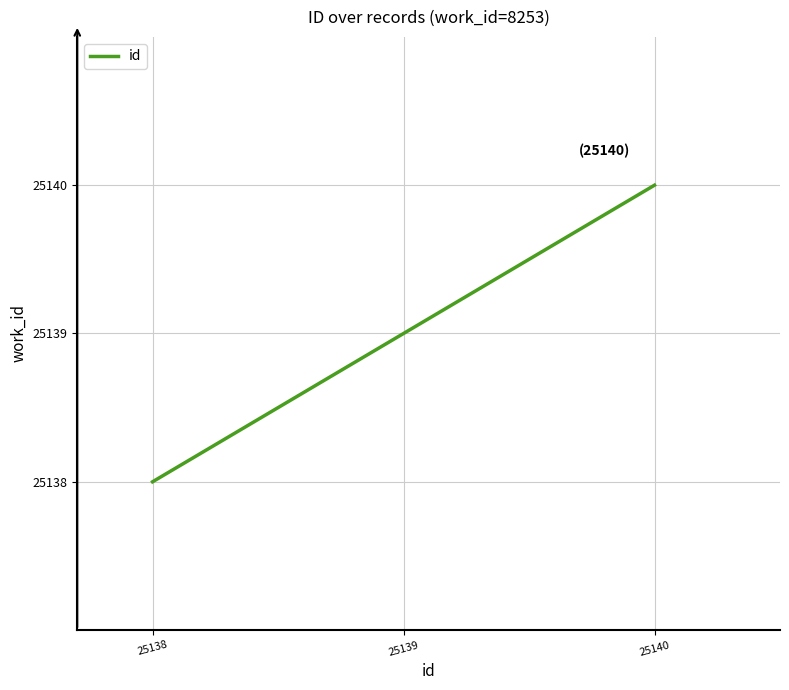

How many lines are shown in the chart?

1